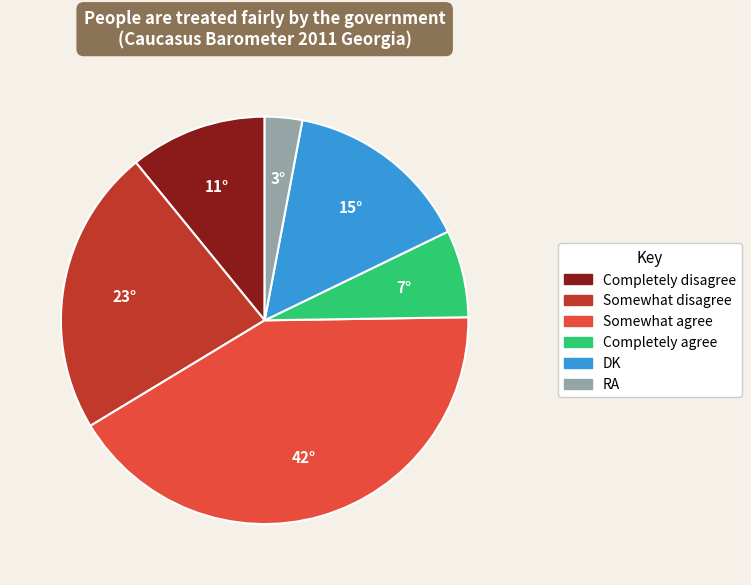

Is there any slice that represents more than half of the pie?

No